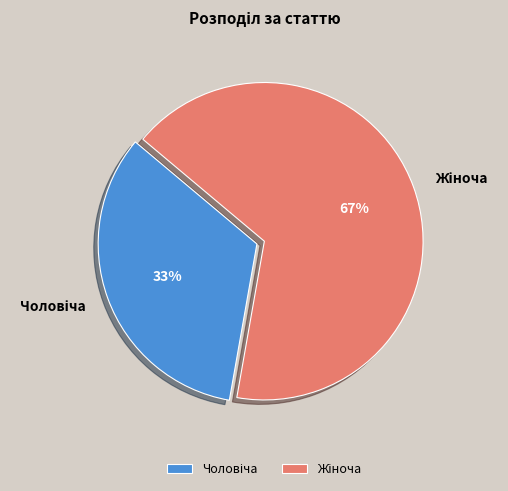

Is there a majority slice in this chart?

Yes